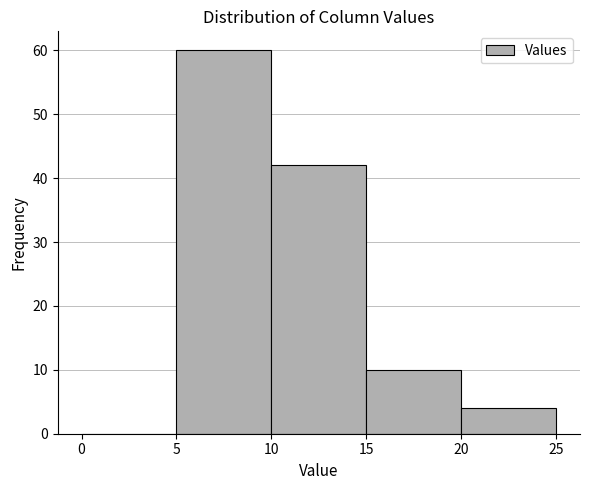

What is the height of the bar covering 5 to 10 on the x-axis? The values are not printed on the chart, so give them approximately, as read against the axis.

60